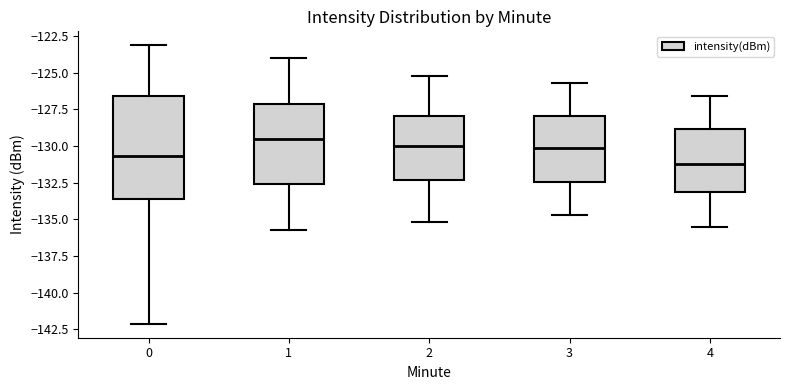

Where does the upper whisker of the box at x = 1 end on the y-axis? The values are not printed on the chart, so give them approximately, as read against the axis.

-124.0